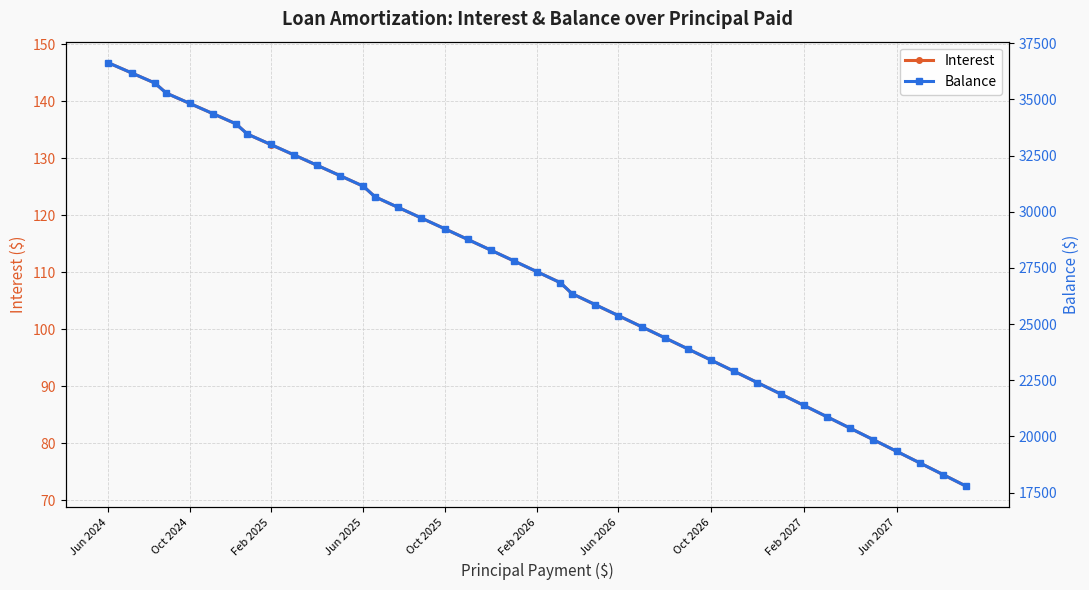

Is this an area chart (filled region under the line)?

No